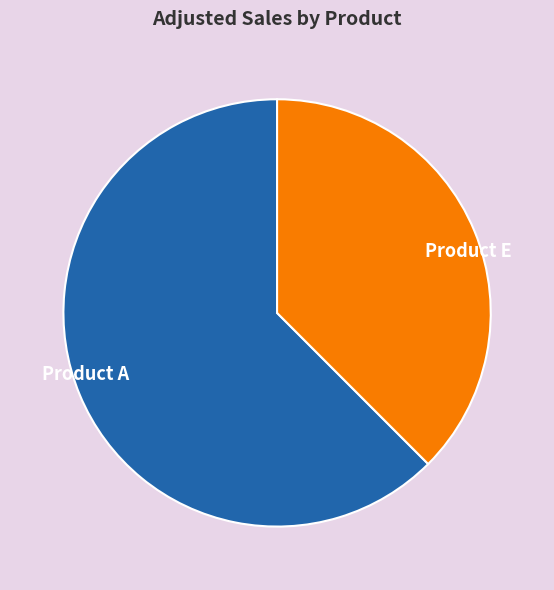

Approximately how many times larger is the value at Product E compared to Product A?

0.6